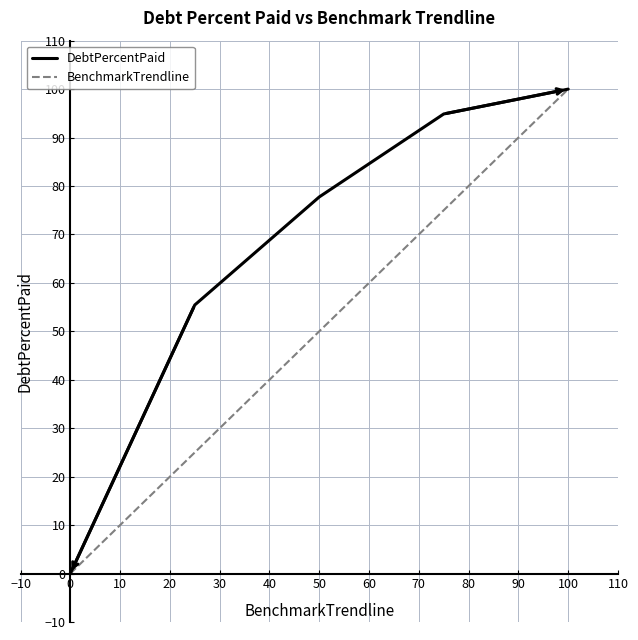

Which series has the largest total across all categories?

DebtPercentPaid